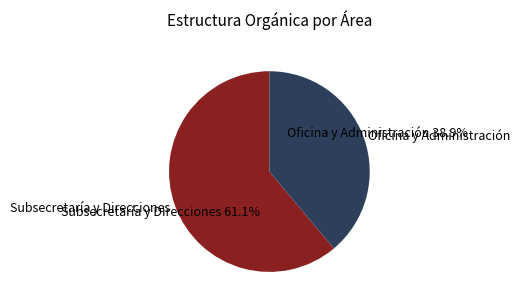

Count the number of slices in the pie.

2